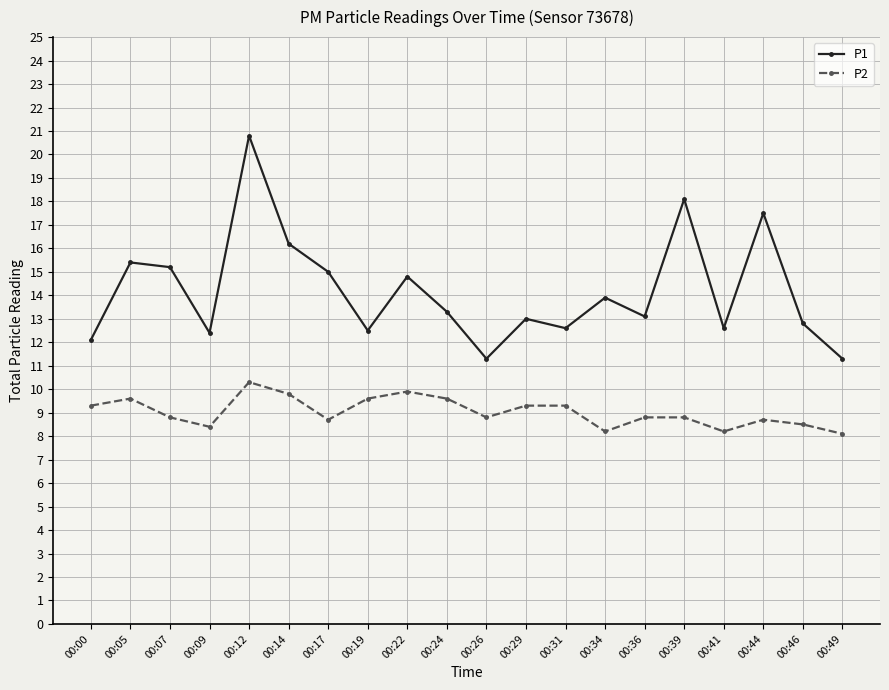

True or false: P1 has a value of 9.9 at 00:22.

False